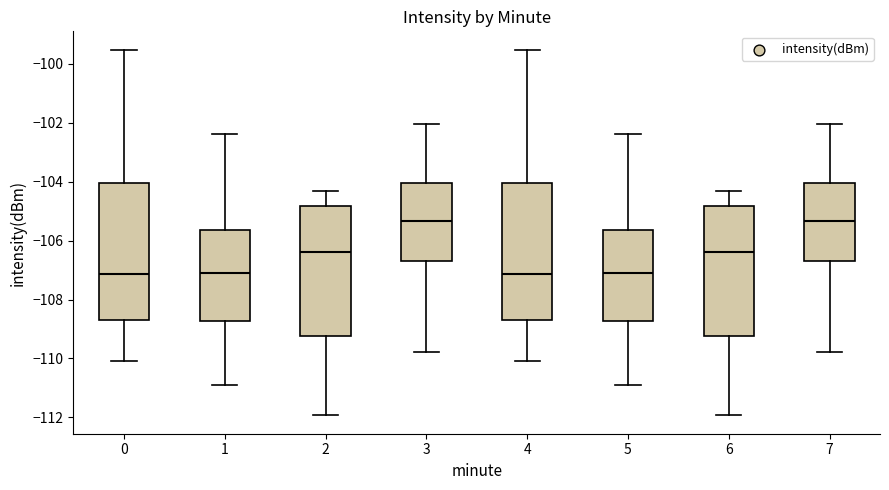

Reading left to right, transcribe this box plot: for each box, give where its median line is, the range the box spans, and where its two whiskers end, as read against the y-axis. The values are not printed on the chart, so give them approximately, as read against the axis.

0: median -107.2, box -108.6 to -104.0, whiskers -110.0 to -99.6
1: median -107.2, box -108.8 to -105.6, whiskers -111.0 to -102.4
2: median -106.4, box -109.2 to -104.8, whiskers -112.0 to -104.4
3: median -105.4, box -106.6 to -104.0, whiskers -109.8 to -102.0
4: median -107.2, box -108.6 to -104.0, whiskers -110.0 to -99.6
5: median -107.2, box -108.8 to -105.6, whiskers -111.0 to -102.4
6: median -106.4, box -109.2 to -104.8, whiskers -112.0 to -104.4
7: median -105.4, box -106.6 to -104.0, whiskers -109.8 to -102.0